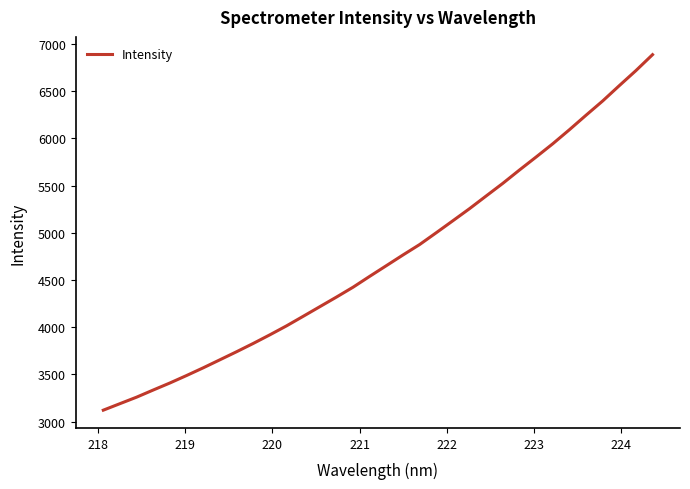

What is the greatest value displayed?

6888.2